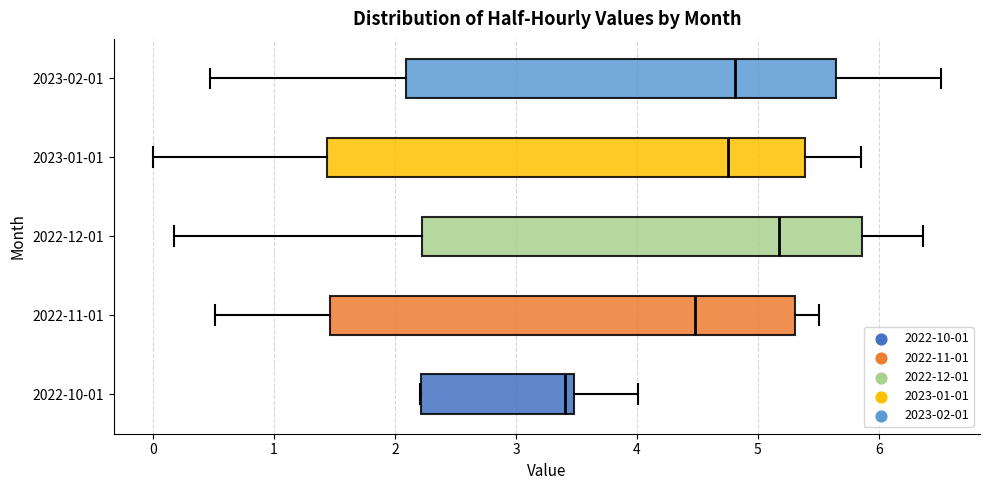

Reading bottom to top, transcribe this box plot: for each box, give where its median line is, the range the box spans, and where its two whiskers end, as read against the x-axis. The values are not printed on the chart, so give them approximately, as read against the axis.

2022-10-01: median 3.4, box 2.2 to 3.5, whiskers 2.2 to 4.0
2022-11-01: median 4.5, box 1.5 to 5.3, whiskers 0.5 to 5.5
2022-12-01: median 5.2, box 2.2 to 5.9, whiskers 0.2 to 6.4
2023-01-01: median 4.8, box 1.4 to 5.4, whiskers 0.0 to 5.9
2023-02-01: median 4.8, box 2.1 to 5.6, whiskers 0.5 to 6.5